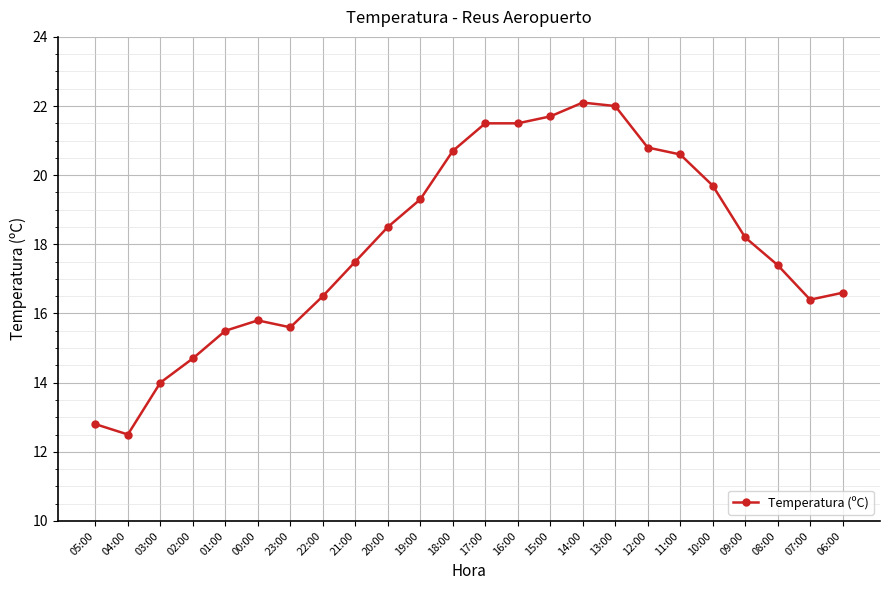

Which label corresponds to the smallest value in the chart?

04:00